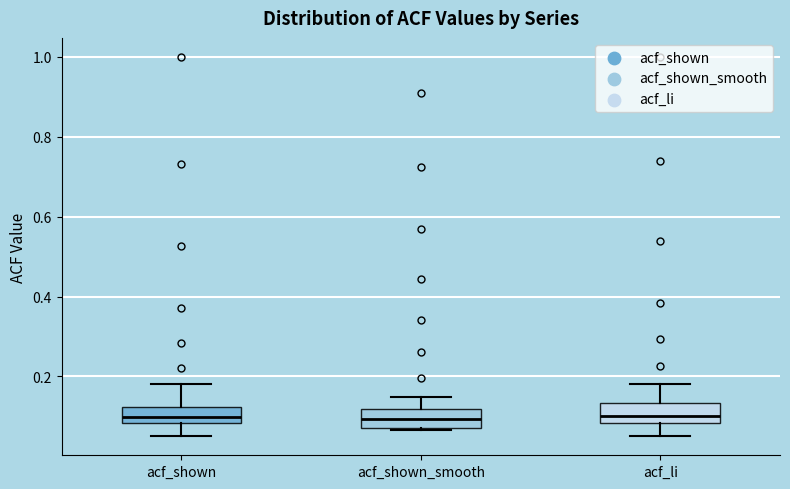

Reading left to right, read every box against the y-axis: the position of its median line, the range the box covers, and the ends of its whiskers. The values are not printed on the chart, so give them approximately, as read against the axis.

acf_shown: median 0.10, box 0.08 to 0.12, whiskers 0.06 to 0.18
acf_shown_smooth: median 0.10, box 0.08 to 0.12, whiskers 0.06 to 0.14
acf_li: median 0.10, box 0.08 to 0.14, whiskers 0.06 to 0.18